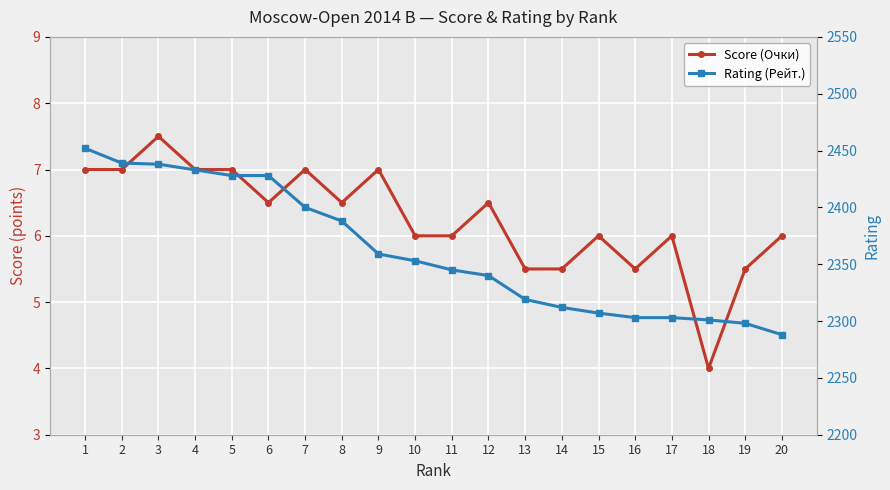

Which series has the largest range (max minus min)?

Rating (Рейт.)